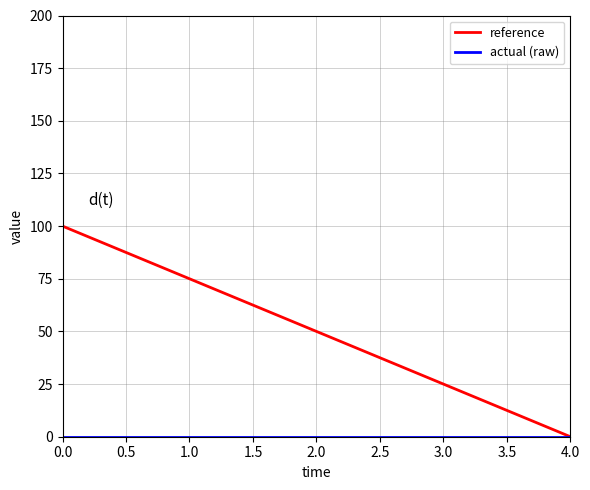

Which series has the widest spread of values?

reference